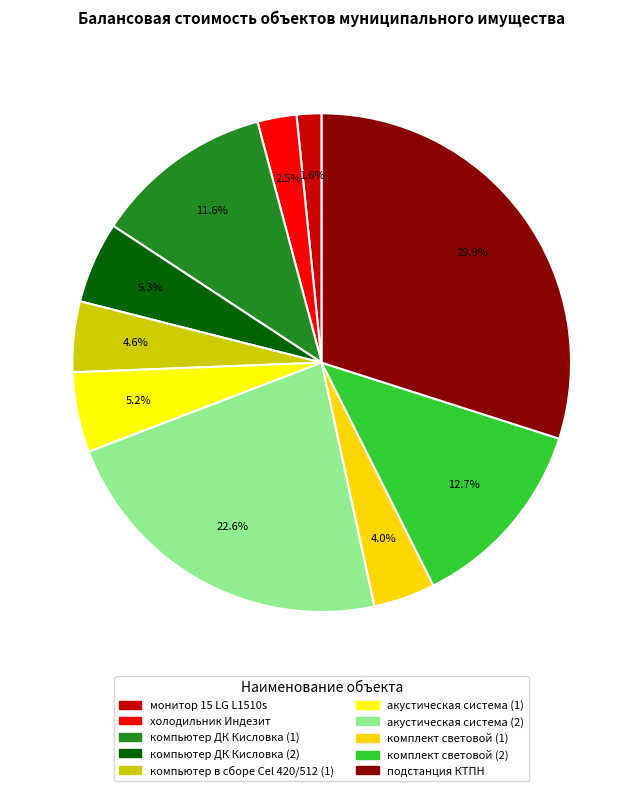

What is the ratio of the value at компьютер ДК Кисловка (2) to the value at акустическая система (2)?

0.2